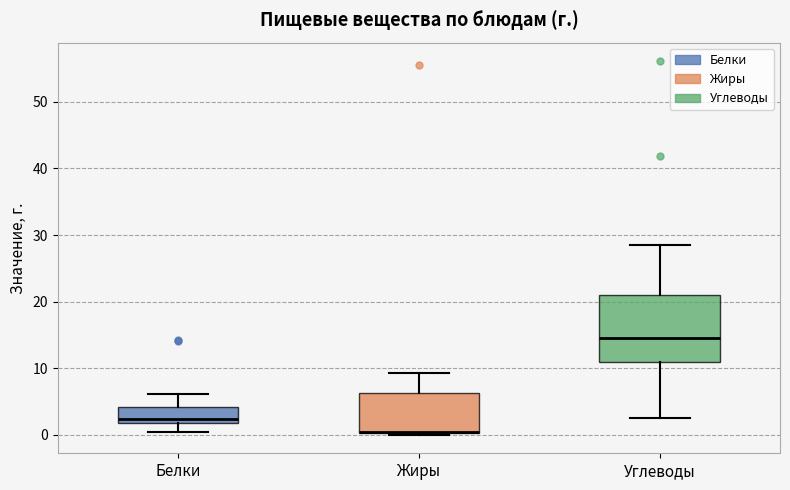

Comparing the boxes themselves (not the whiskers), which one is the tallest?

Углеводы